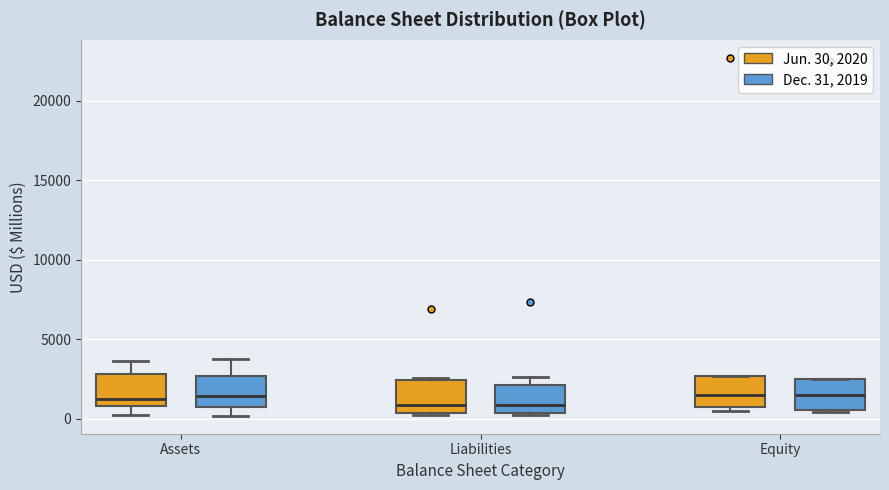

Reading left to right, transcribe this box plot: for each box, give where its median line is, the range the box spans, and where its two whiskers end, as read against the y-axis. The values are not printed on the chart, so give them approximately, as read against the axis.

Assets (Jun. 30, 2020): median 1000 (just above the box's lower edge), box 1000 to 3000, whiskers 0 to 3500
Assets (Dec. 31, 2019): median 1500, box 1000 to 2500, whiskers 0 to 4000
Liabilities (Jun. 30, 2020): median 1000, box 500 to 2500, whiskers 500 to 2500
Liabilities (Dec. 31, 2019): median 1000, box 500 to 2000, whiskers 500 to 2500
Equity (Jun. 30, 2020): median 1500, box 500 to 2500, whiskers 500 (just below the box's lower edge) to 2500
Equity (Dec. 31, 2019): median 1500, box 500 to 2500, whiskers 500 to 2500